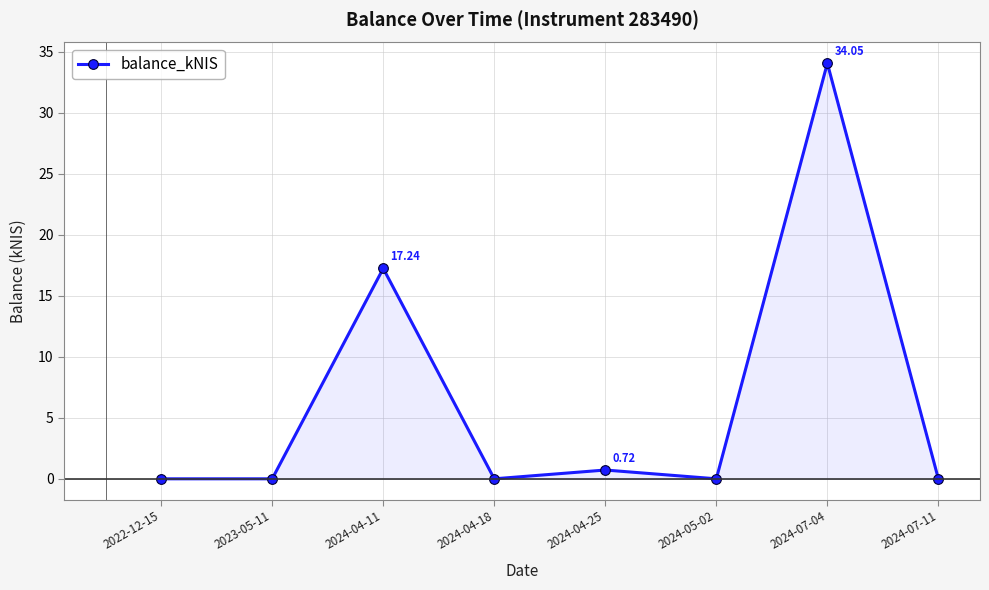

At which category does the data reach its first local peak?

2024-04-11